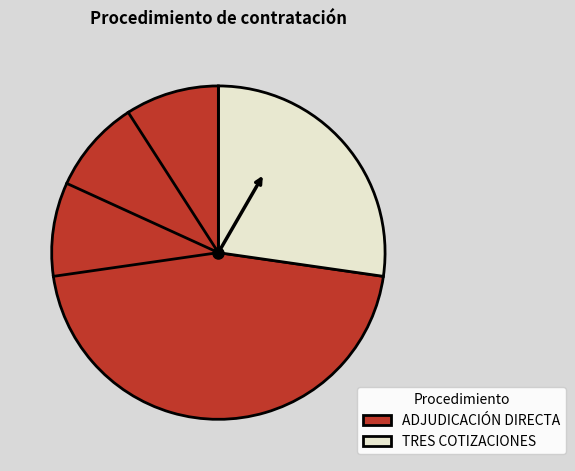

Count the number of slices in the pie.

2